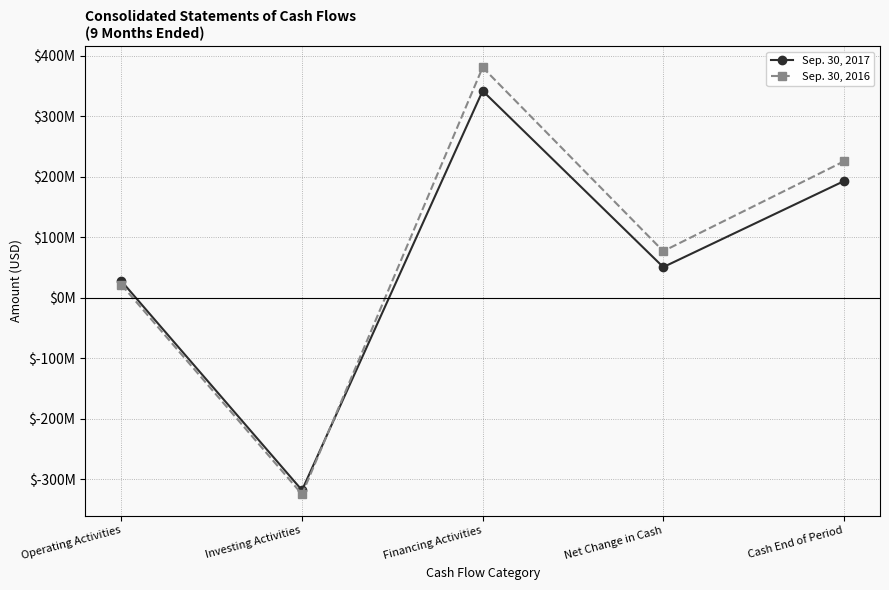

Where does the Sep. 30, 2017 series first go above 50329000?

Financing Activities